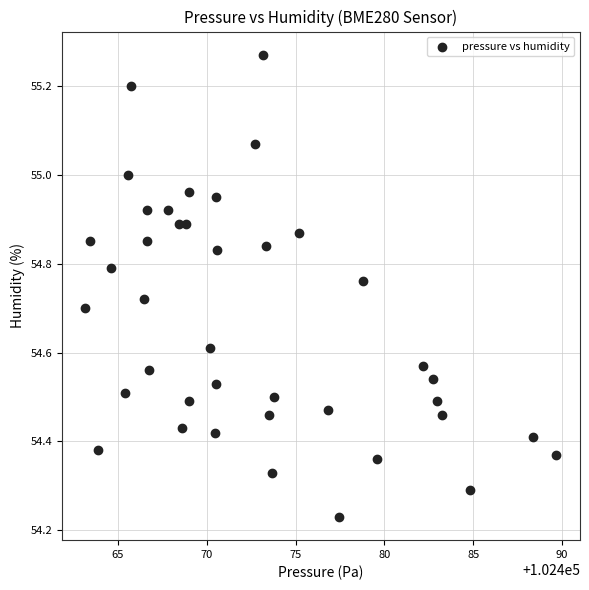

What is the range of Y values (max minus min)?

1.0